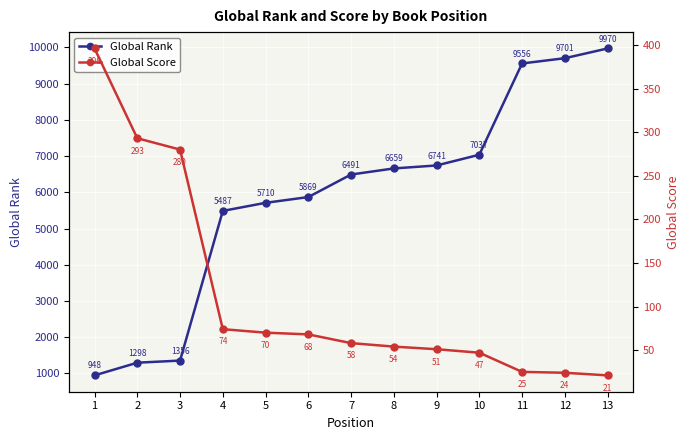

What is the difference between the maximum and second lowest values in the Global Rank series?

8672